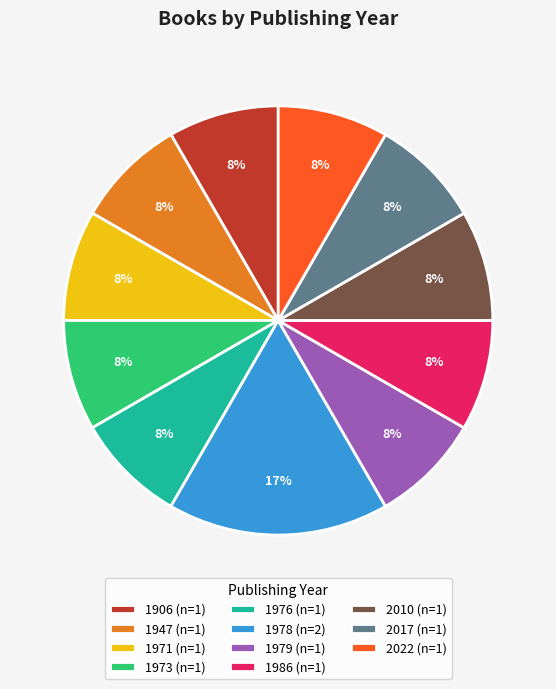

To the nearest percent, what is the average slice percentage?

9%